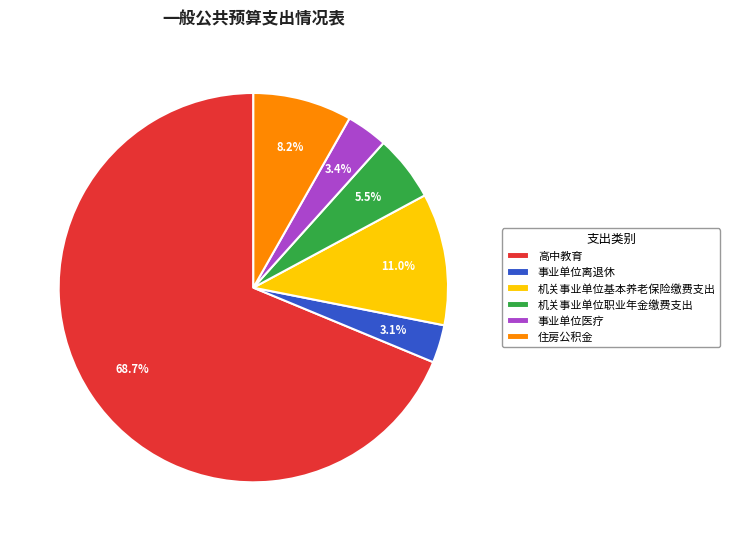

Count the number of slices in the pie.

6